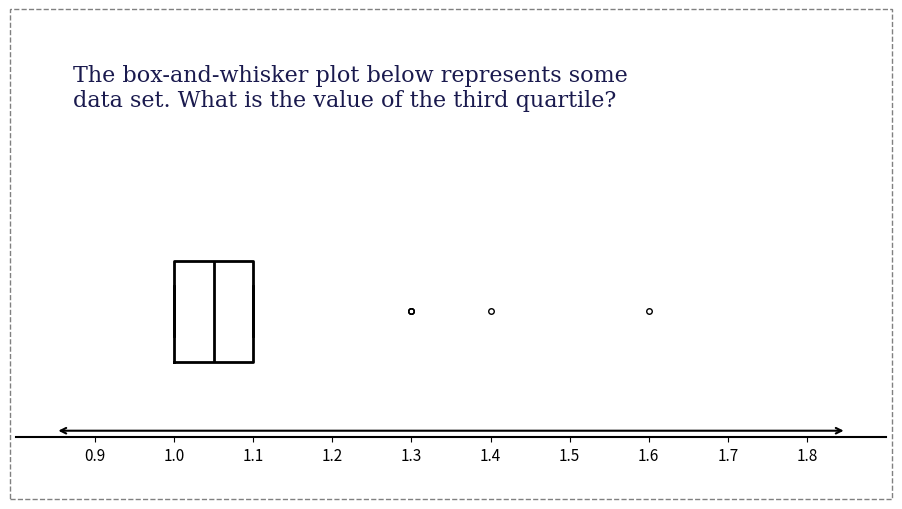

Read this box plot against the x-axis: the position of the median line, the range covered by the box, and the ends of both whiskers. The values are not printed on the chart, so give them approximately, as read against the axis.

median 1.05, box 1.00 to 1.10, whiskers 1.00 to 1.10